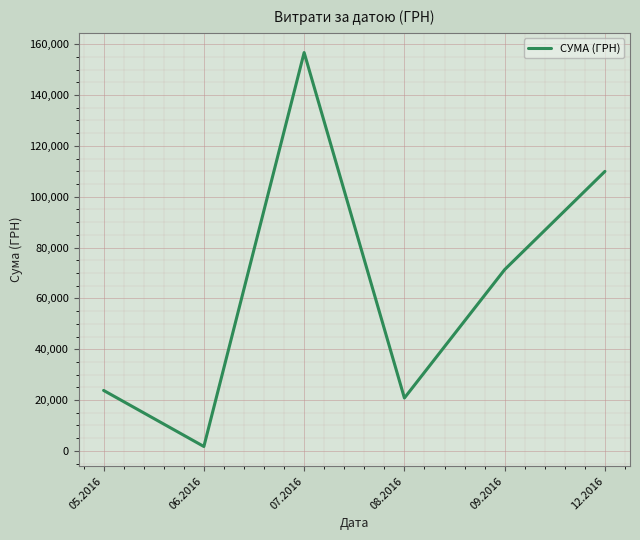

The value at 07.2016 is 241641.7. True or false?

False